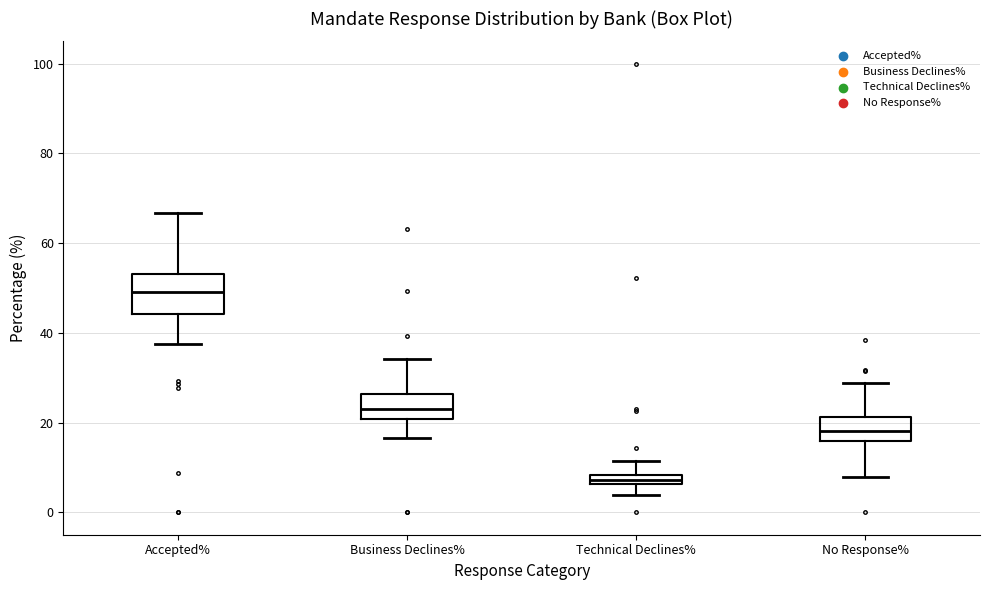

Comparing the boxes themselves (not the whiskers), which one is the tallest?

Accepted%